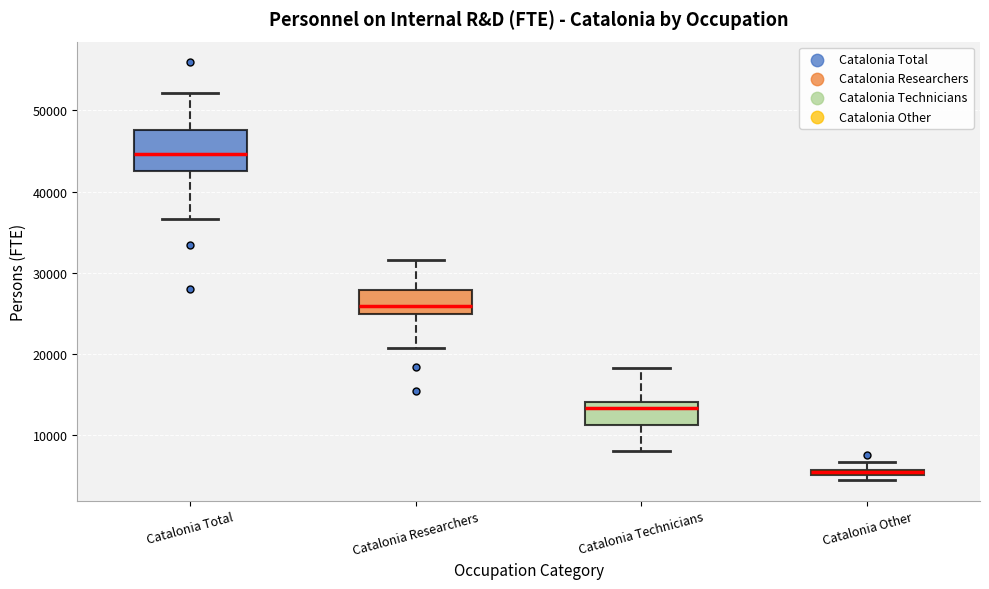

Which box's median line is the lowest?

Catalonia Other